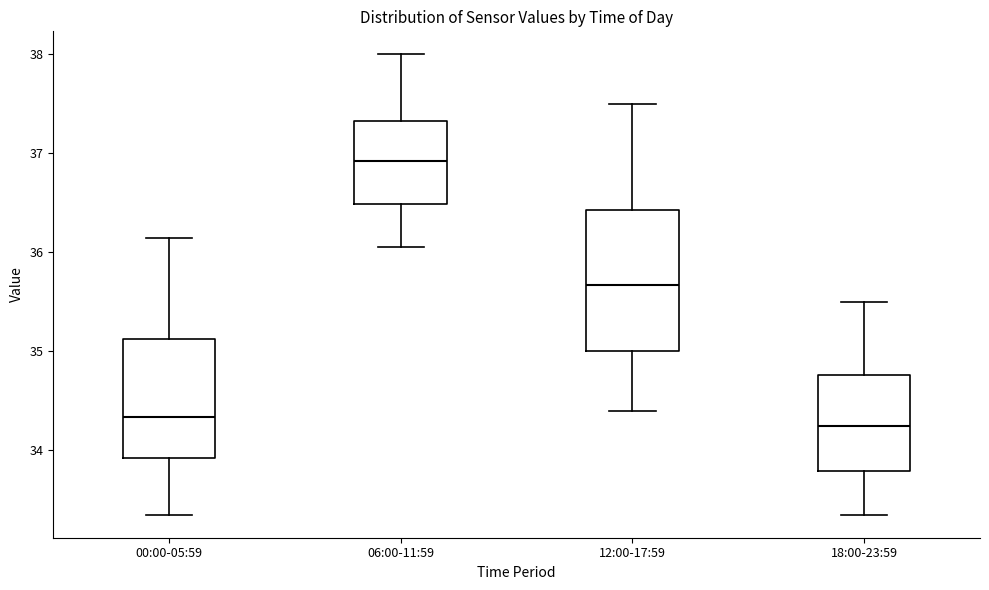

Which box's median line is the highest?

06:00-11:59